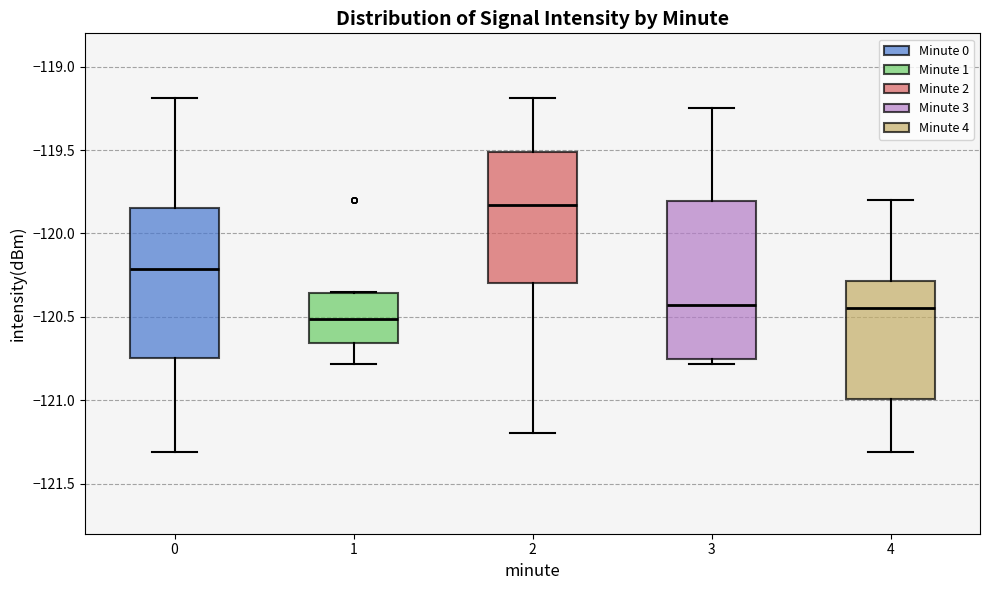

Reading left to right, transcribe this box plot: for each box, give where its median line is, the range the box spans, and where its two whiskers end, as read against the y-axis. The values are not printed on the chart, so give them approximately, as read against the axis.

0: median -120.20, box -120.75 to -119.85, whiskers -121.30 to -119.20
1: median -120.50, box -120.65 to -120.35, whiskers -120.80 to -120.35
2: median -119.85, box -120.30 to -119.50, whiskers -121.20 to -119.20
3: median -120.45, box -120.75 to -119.80, whiskers -120.80 to -119.25
4: median -120.45, box -121.00 to -120.30, whiskers -121.30 to -119.80